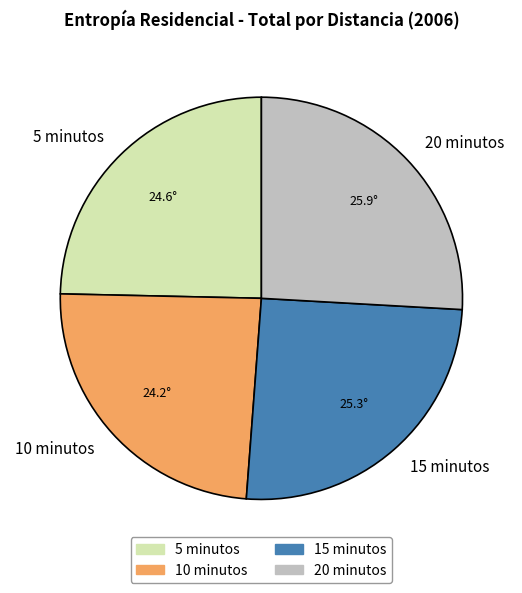

Which category has the biggest portion of the pie?

20 minutos